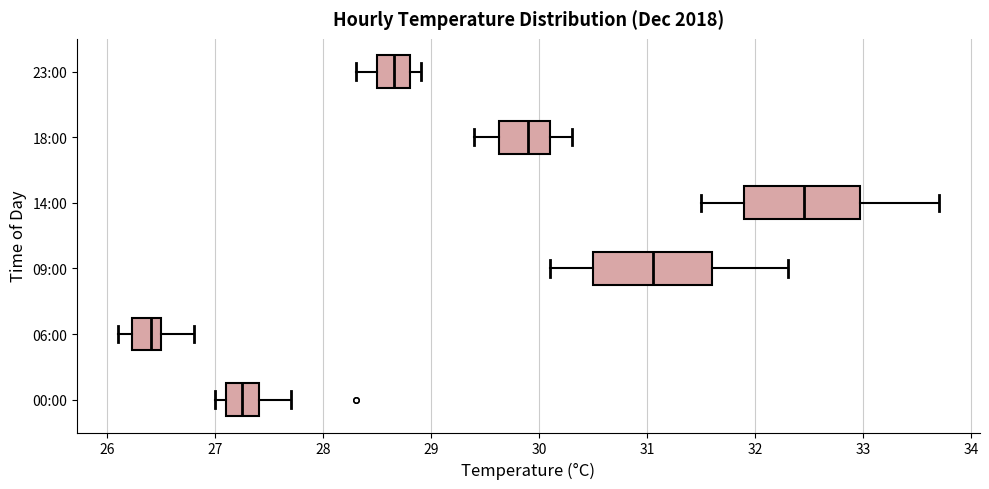

Reading bottom to top, transcribe this box plot: for each box, give where its median line is, the range the box spans, and where its two whiskers end, as read against the x-axis. The values are not printed on the chart, so give them approximately, as read against the axis.

00:00: median 27.3, box 27.1 to 27.4, whiskers 27.0 to 27.7
06:00: median 26.4, box 26.2 to 26.5, whiskers 26.1 to 26.8
09:00: median 31.1, box 30.5 to 31.6, whiskers 30.1 to 32.3
14:00: median 32.5, box 31.9 to 33.0, whiskers 31.5 to 33.7
18:00: median 29.9, box 29.6 to 30.1, whiskers 29.4 to 30.3
23:00: median 28.7, box 28.5 to 28.8, whiskers 28.3 to 28.9